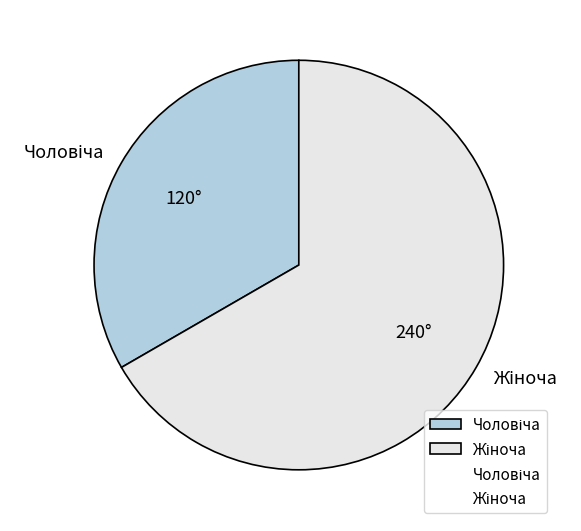

Does any single category account for the majority?

Yes